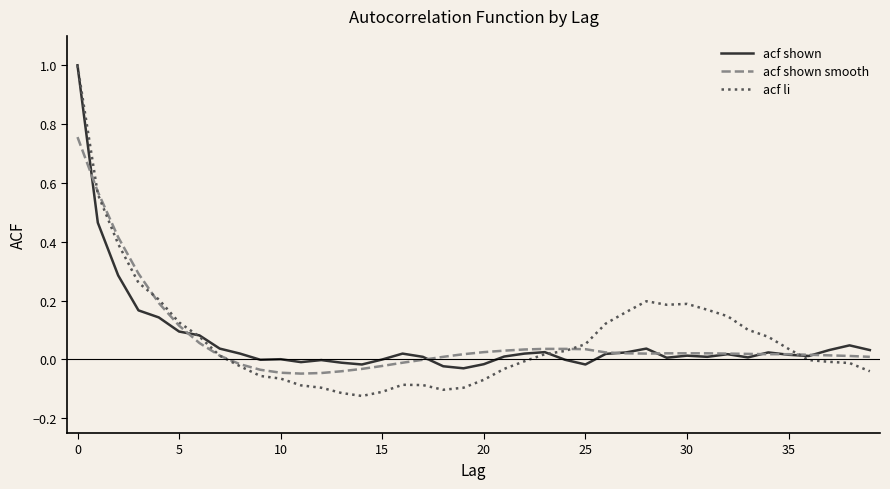

Which series has the largest range (max minus min)?

acf li